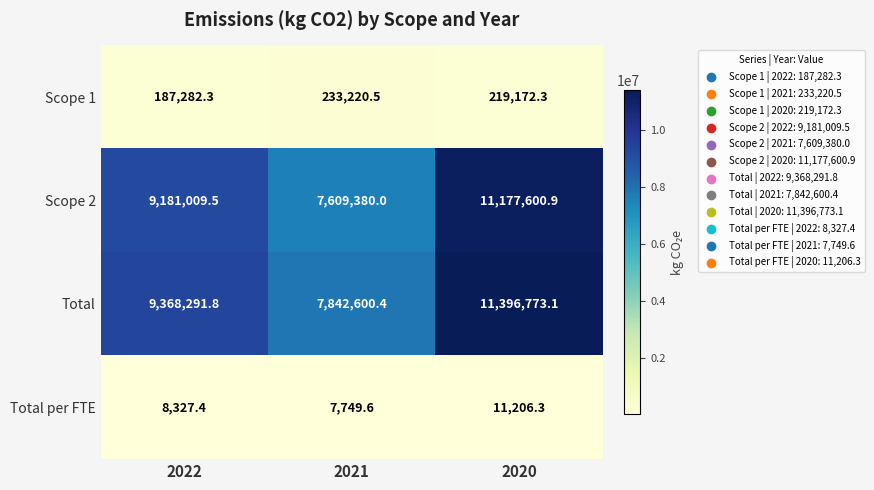

At which category is the sum across all series the highest?

2020